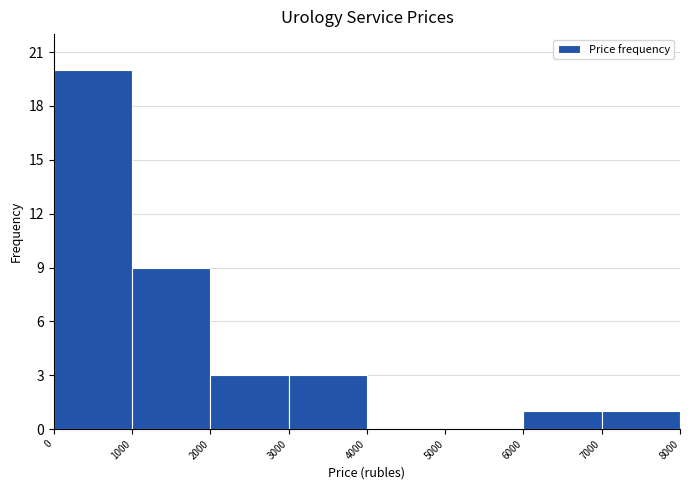

Reading left to right, list every bar in this chart as the range it spans on the x-axis followed by its height. The values are not printed on the chart, so give them approximately, as read against the axis.

0 to 1000: 20
1000 to 2000: 9
2000 to 3000: 3
3000 to 4000: 3
4000 to 5000: 0
5000 to 6000: 0
6000 to 7000: 1
7000 to 8000: 1